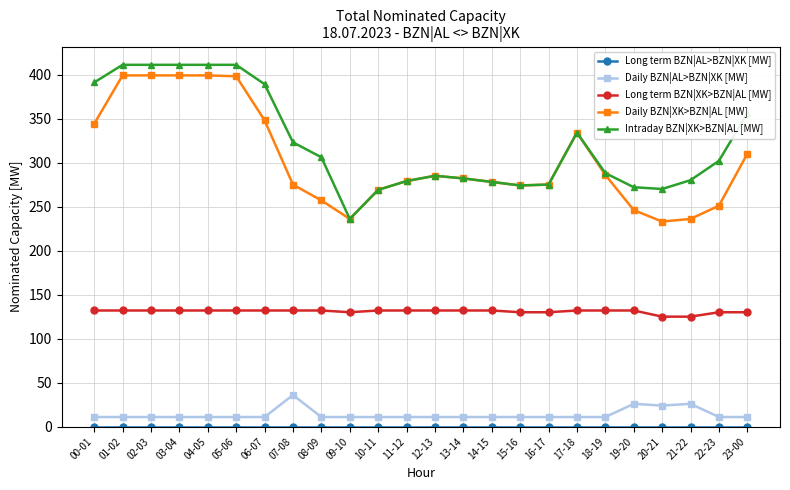

Does the chart display data point markers on the line(s)?

Yes